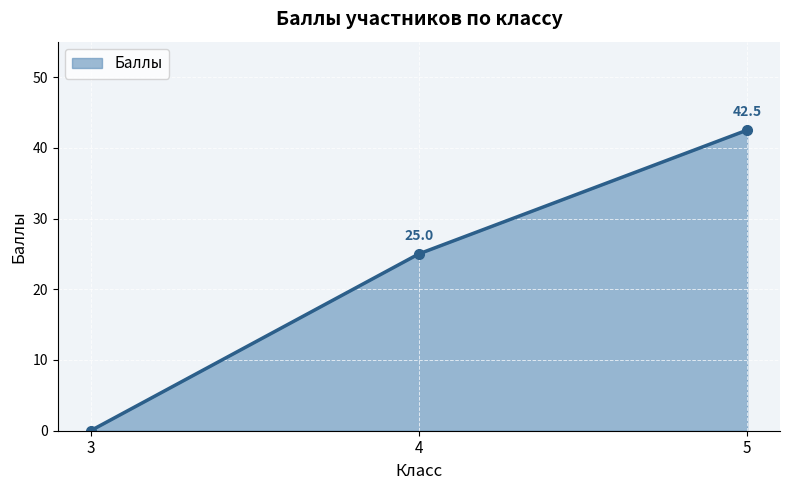

Between 5 and 4, which is larger?

5